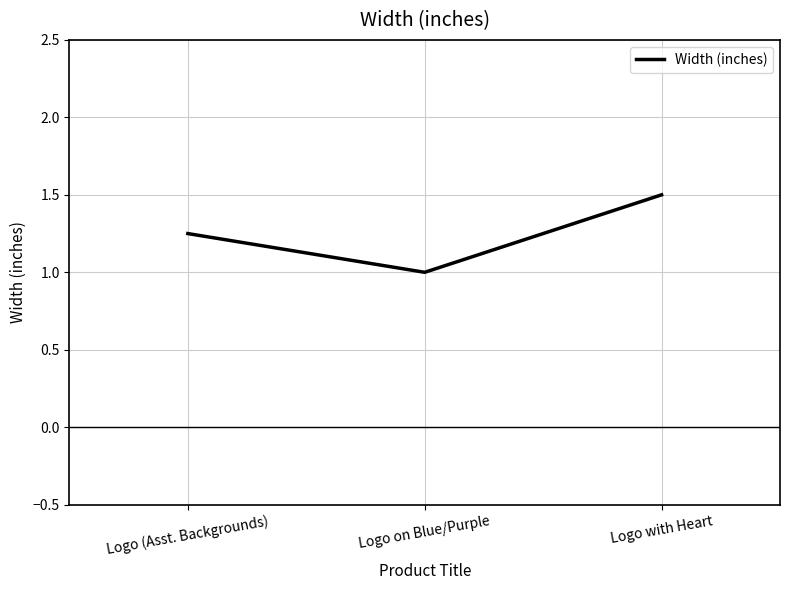

What position from the left is Logo with Heart?

3